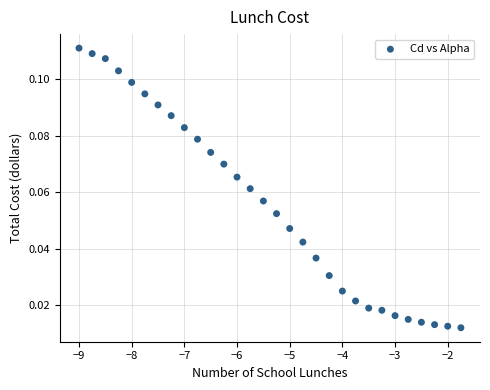

What is the range of X values (max minus min)?

7.2